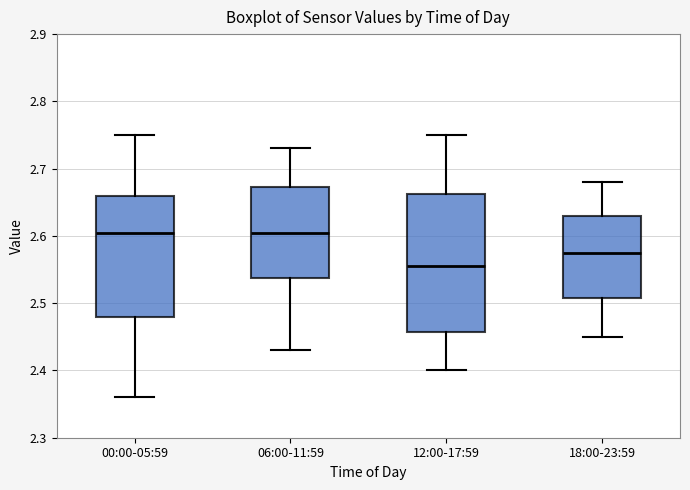

Which box is the tallest, from its lower edge to its upper edge?

12:00-17:59